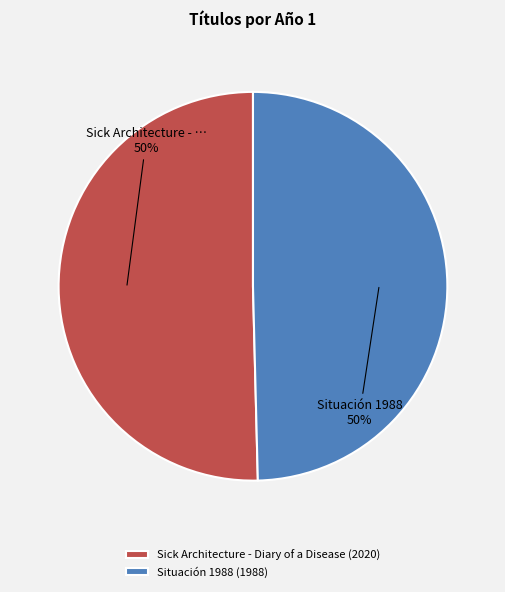

Combined, do Situación 1988 and Sick Architecture - Diary of a Disease account for over 50%?

Yes